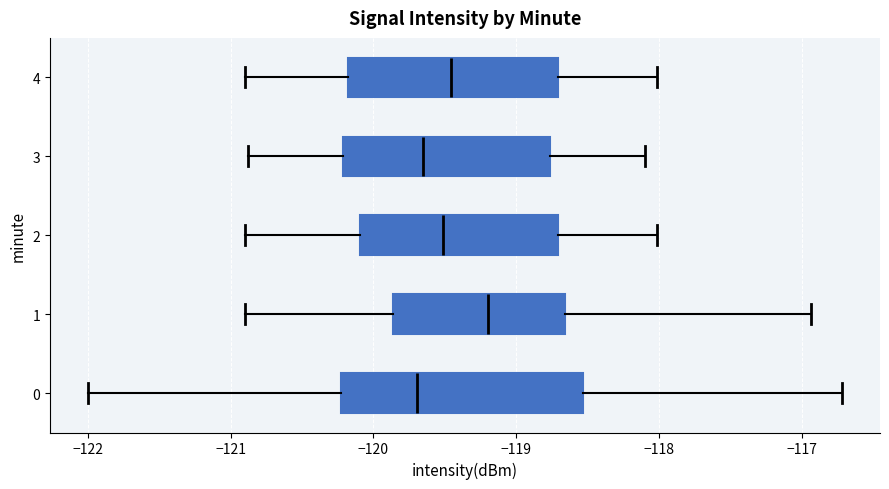

Reading bottom to top, read every box against the x-axis: the position of its median line, the range the box covers, and the ends of its whiskers. The values are not printed on the chart, so give them approximately, as read against the axis.

0: median -119.7, box -120.2 to -118.5, whiskers -122.0 to -116.7
1: median -119.2, box -119.9 to -118.7, whiskers -120.9 to -116.9
2: median -119.5, box -120.1 to -118.7, whiskers -120.9 to -118.0
3: median -119.7, box -120.2 to -118.8, whiskers -120.9 to -118.1
4: median -119.5, box -120.2 to -118.7, whiskers -120.9 to -118.0